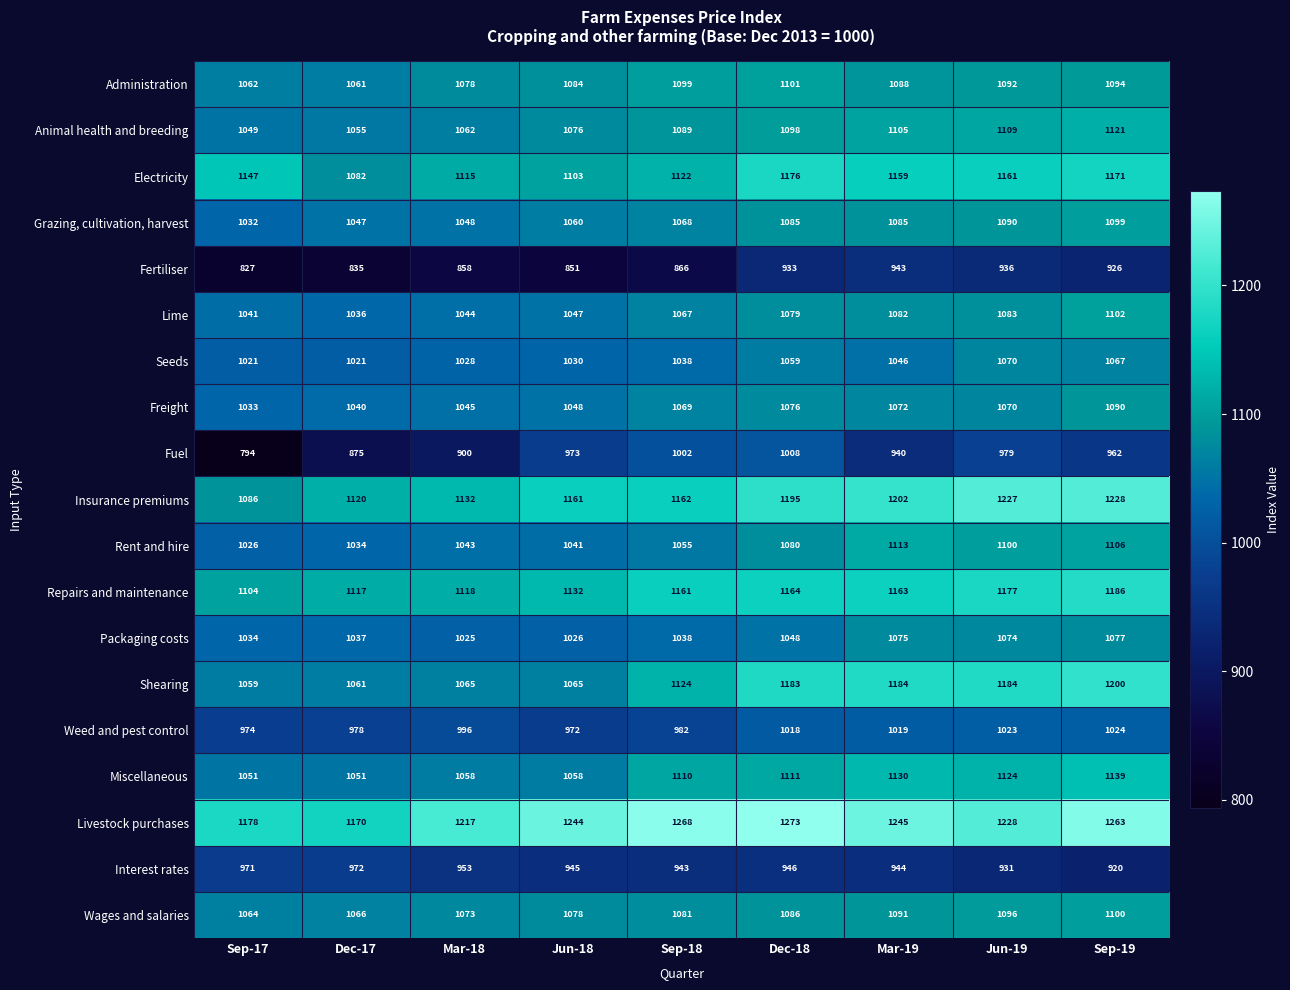

Between Dec-17 and Sep-19, which series saw the biggest shift?

Shearing